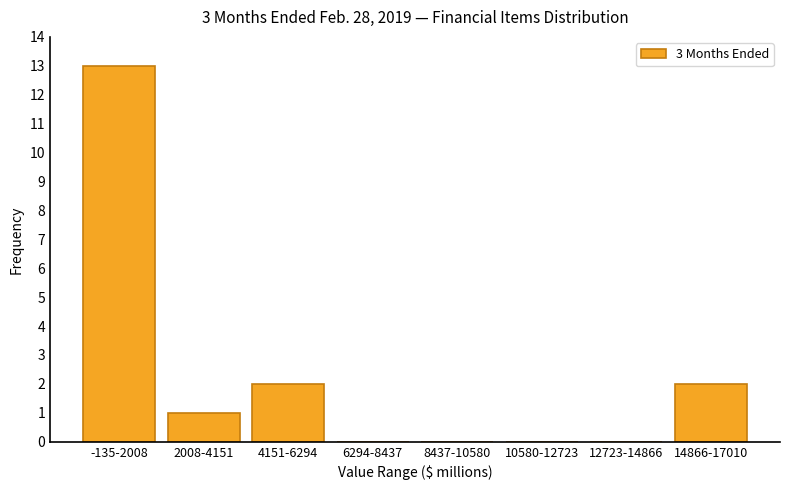

Reading right to left, transcribe all the data shown in this chart.

14866-17010=2	12723-14866=0	10580-12723=0	8437-10580=0	6294-8437=0	4151-6294=2	2008-4151=1	-135-2008=13